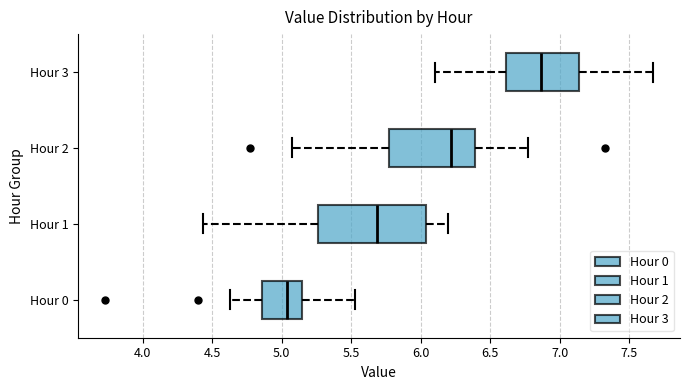

Reading bottom to top, transcribe this box plot: for each box, give where its median line is, the range the box spans, and where its two whiskers end, as read against the x-axis. The values are not printed on the chart, so give them approximately, as read against the axis.

Hour 0: median 5.05, box 4.85 to 5.15, whiskers 4.65 to 5.55
Hour 1: median 5.70, box 5.25 to 6.05, whiskers 4.45 to 6.20
Hour 2: median 6.20, box 5.75 to 6.40, whiskers 5.05 to 6.75
Hour 3: median 6.85, box 6.60 to 7.15, whiskers 6.10 to 7.65